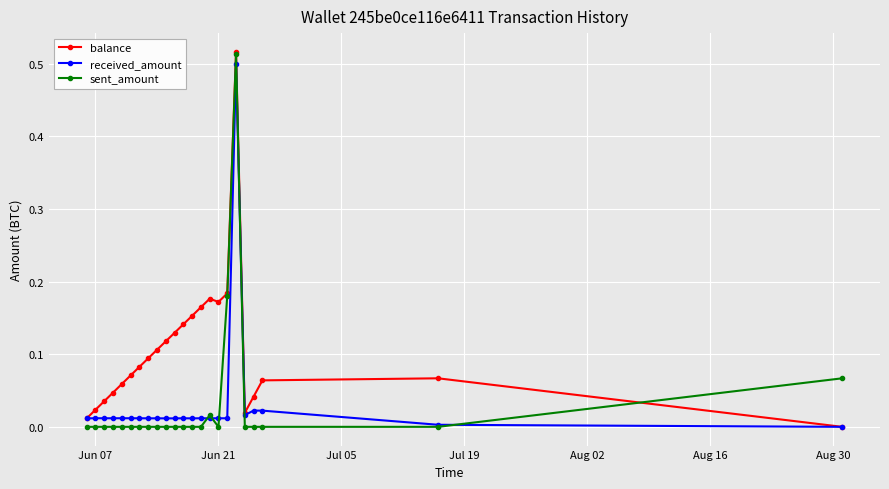

What are all the series names shown in the legend?

balance, received_amount, sent_amount